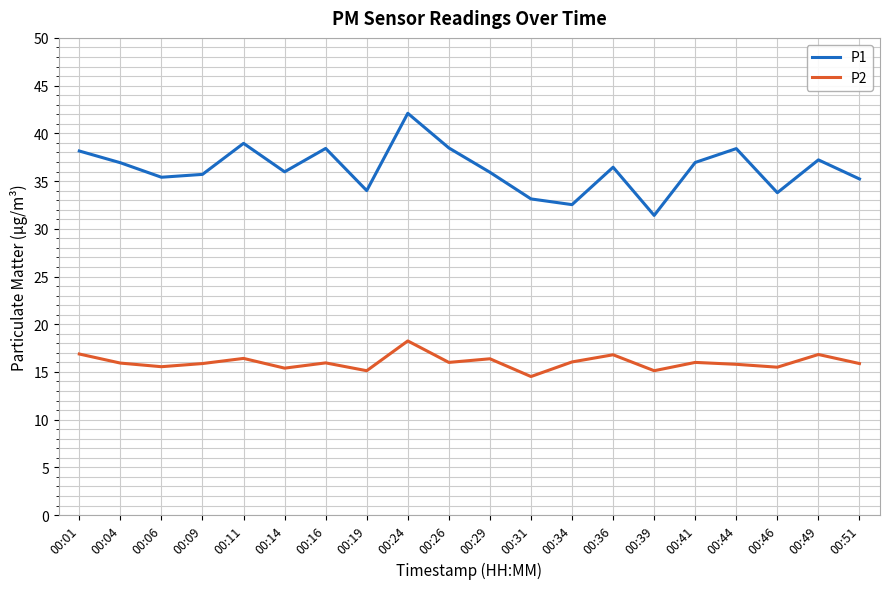

What value does the P2 series have at 00:09?

15.9